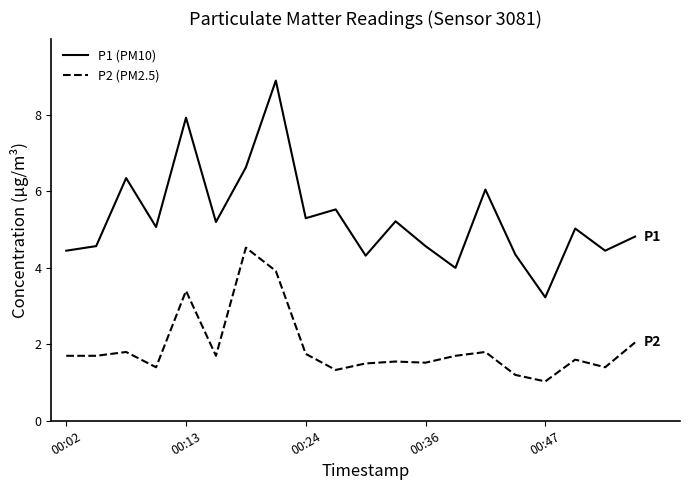

Which series has the widest spread of values?

P1 (PM10)